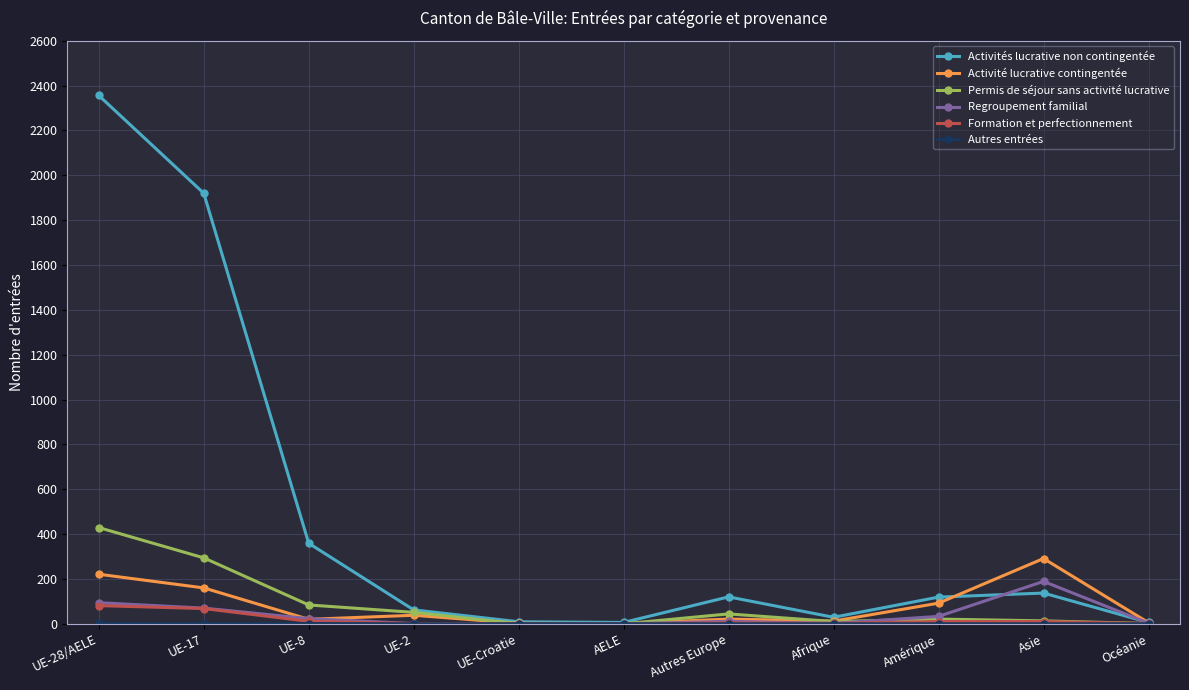

What is the maximum value for Formation et perfectionnement?

81